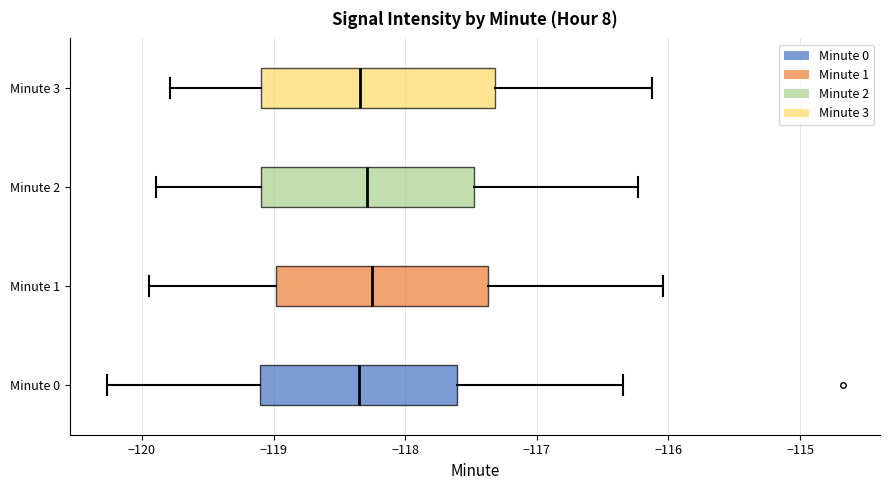

Reading bottom to top, transcribe this box plot: for each box, give where its median line is, the range the box spans, and where its two whiskers end, as read against the x-axis. The values are not printed on the chart, so give them approximately, as read against the axis.

Minute 0: median -118.3, box -119.1 to -117.6, whiskers -120.3 to -116.3
Minute 1: median -118.3, box -119.0 to -117.4, whiskers -119.9 to -116.0
Minute 2: median -118.3, box -119.1 to -117.5, whiskers -119.9 to -116.2
Minute 3: median -118.3, box -119.1 to -117.3, whiskers -119.8 to -116.1